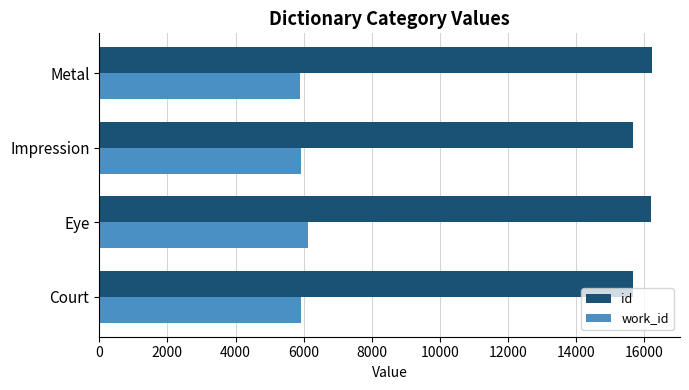

True or false: work_id has a value of 5898 at Metal.

True